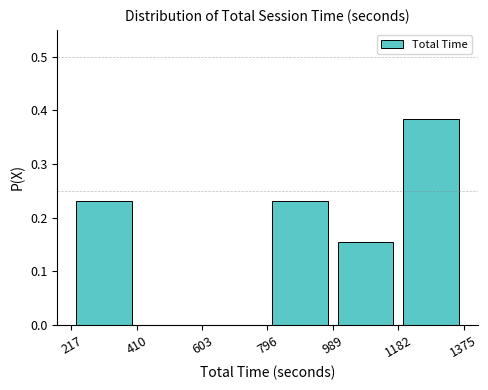

Which range on the x-axis has the tallest bar?

1180 to 1380